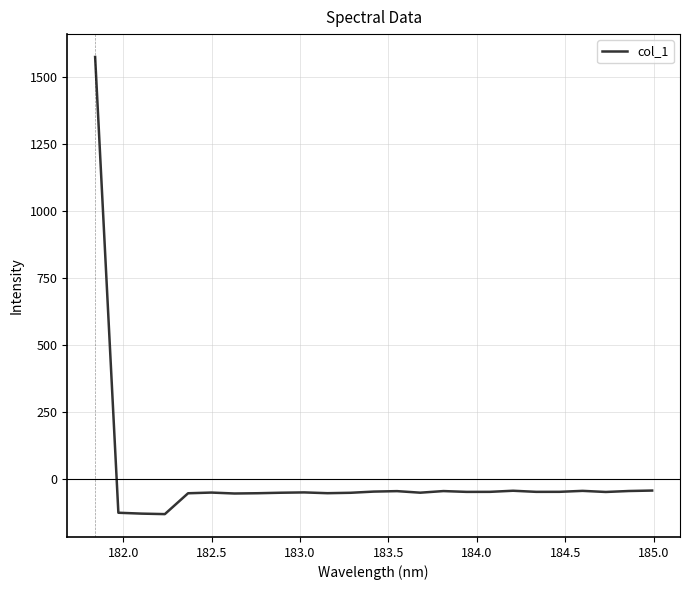

What is the difference between the maximum and minimum values?

1709.4